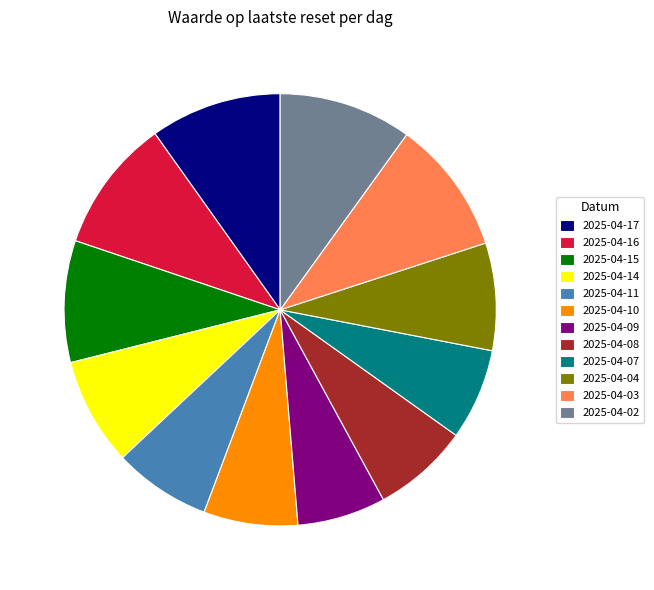

Count the number of slices in the pie.

12